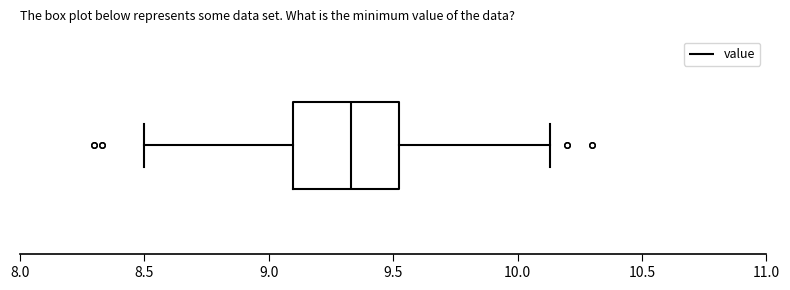

Read this box plot against the x-axis: the position of the median line, the range covered by the box, and the ends of both whiskers. The values are not printed on the chart, so give them approximately, as read against the axis.

median 9.35, box 9.10 to 9.55, whiskers 8.50 to 10.15